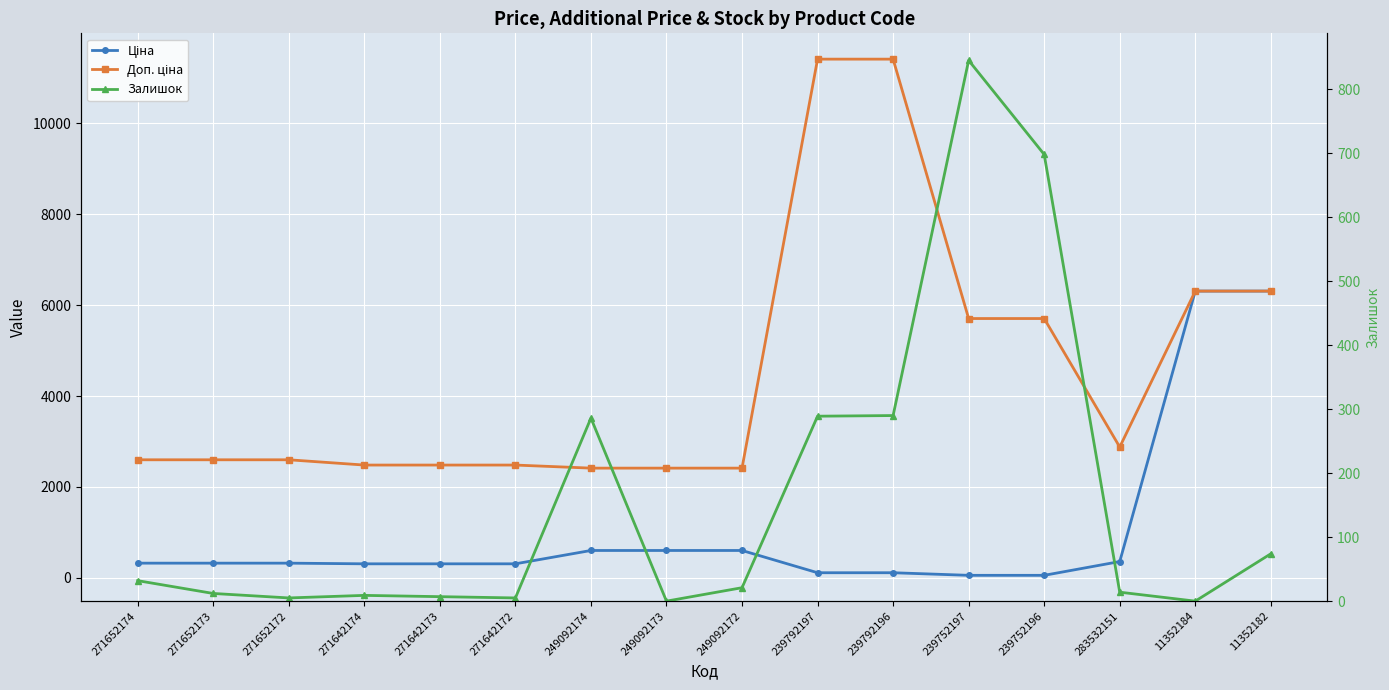

What is the sum of the Доп. ціна values at 271652172 and 239752196?

8303.3